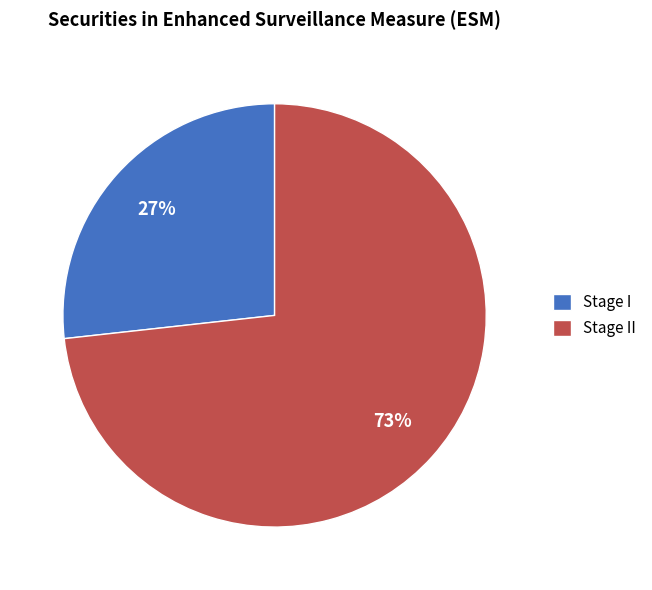

How many slices are in this pie chart?

2